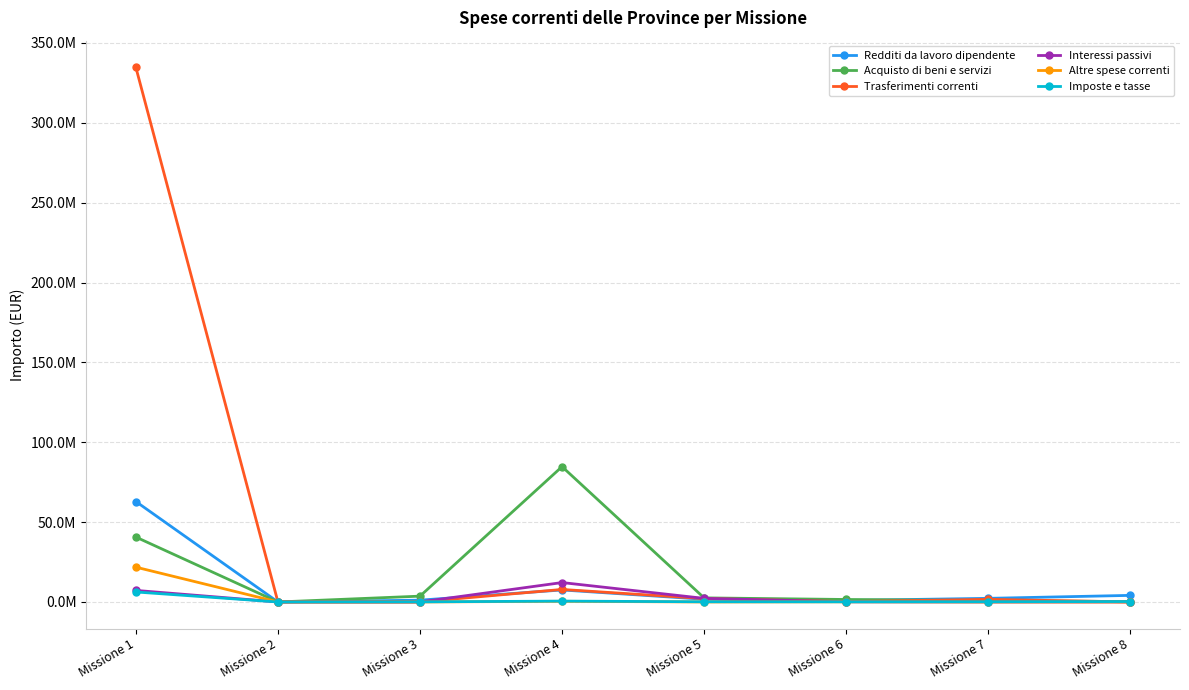

Does the chart have visible grid lines?

Yes